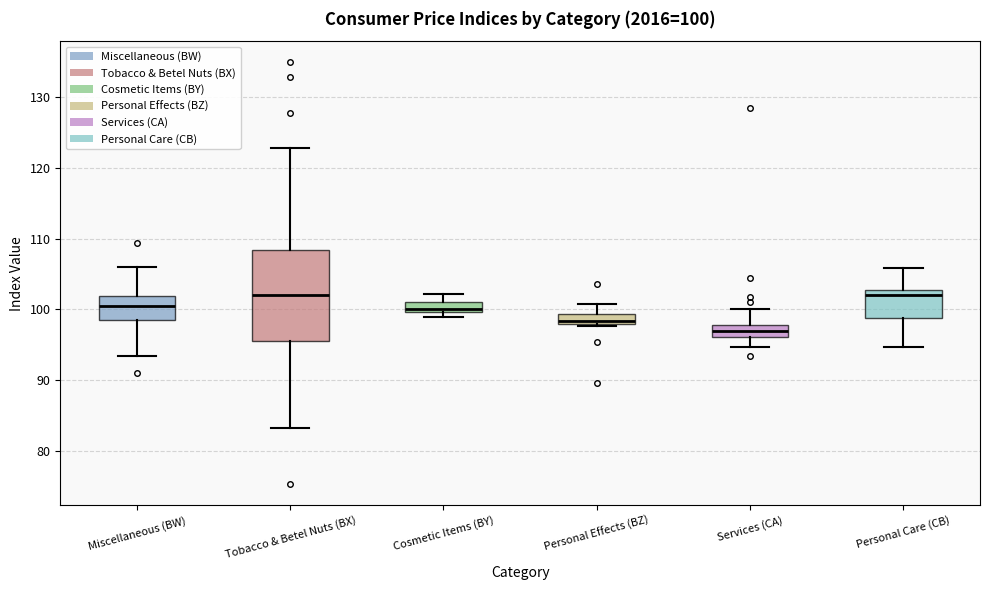

Which box has the lowest median line?

Services (CA)